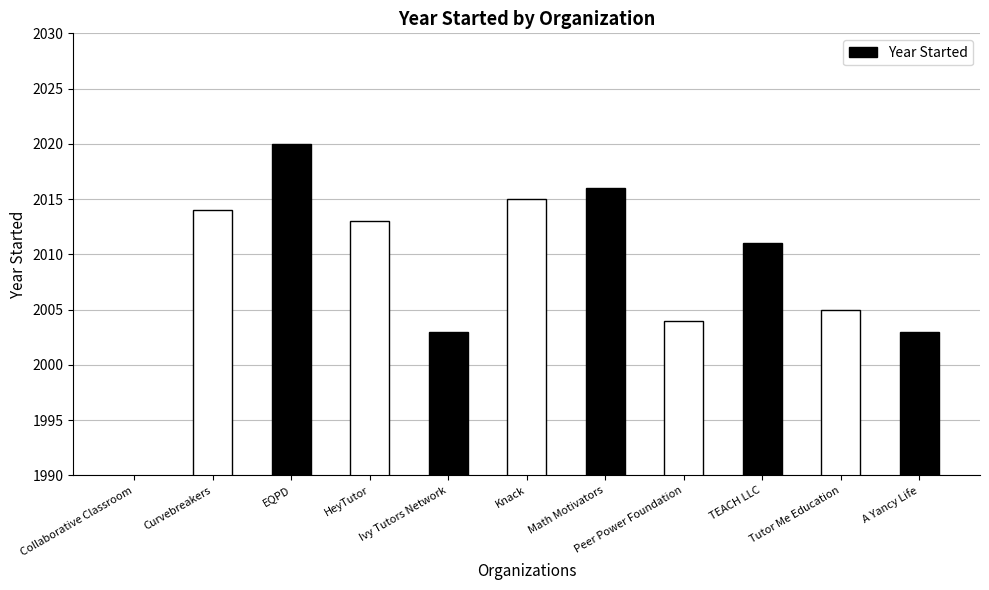

What is the maximum value shown in the chart?

2020